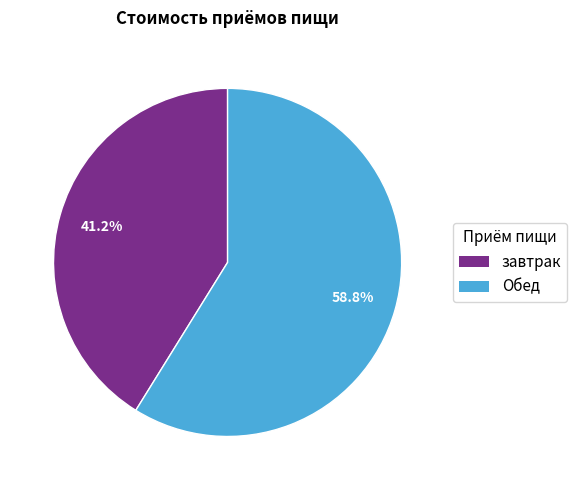

Rank the categories by value from lowest to highest.

завтрак, Обед